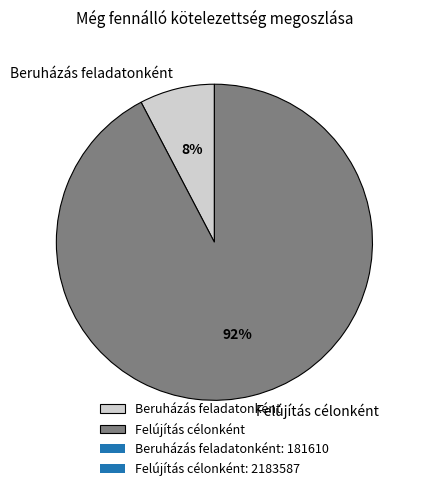

How many slices are in this pie chart?

2